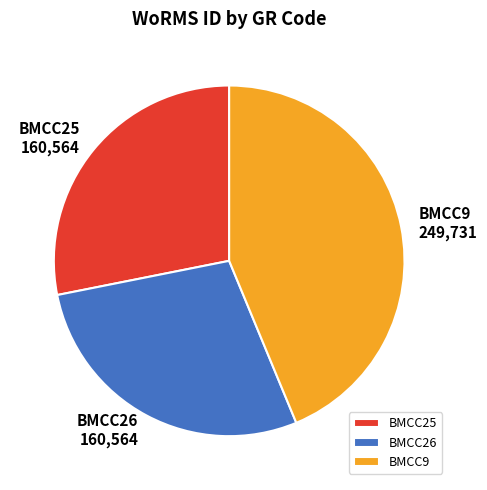

Do BMCC26 and BMCC9 together represent more than half of the pie?

Yes